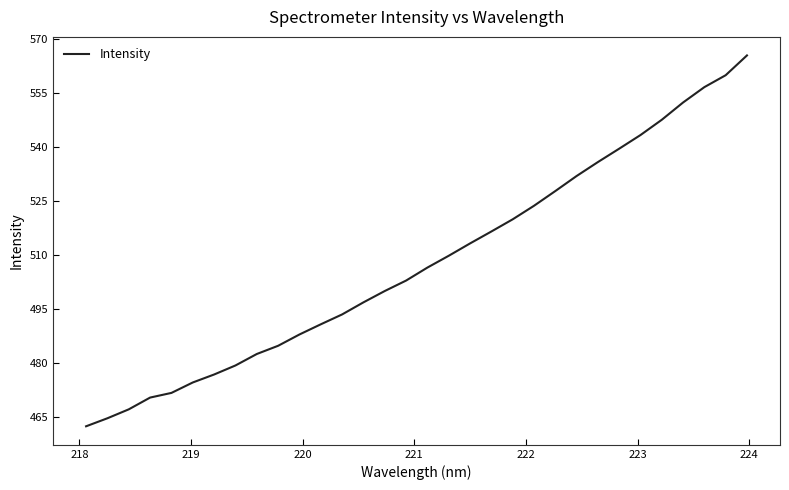

What is the difference between the second highest and minimum values?

97.6